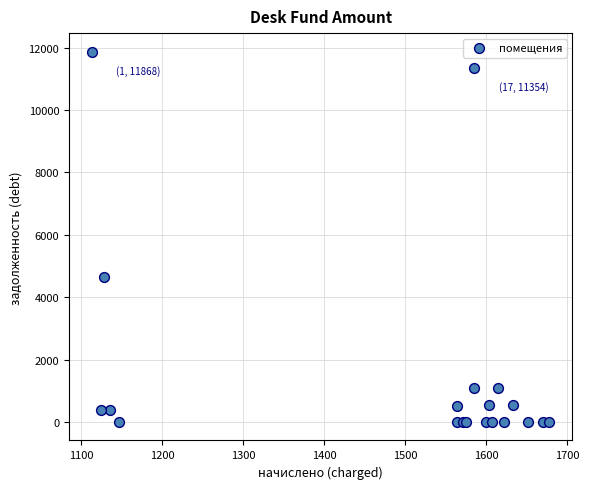

What Y value in the scatter plot is closest to 5933?

4646.2